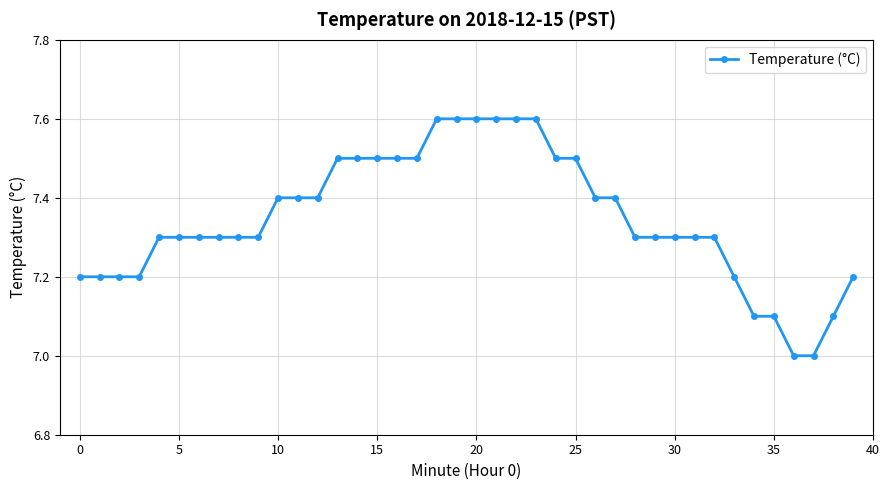

What is the smallest value displayed?

7.0